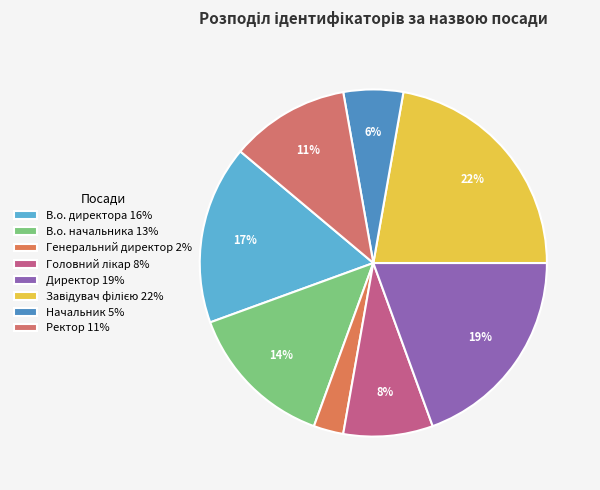

How many slices are in this pie chart?

8